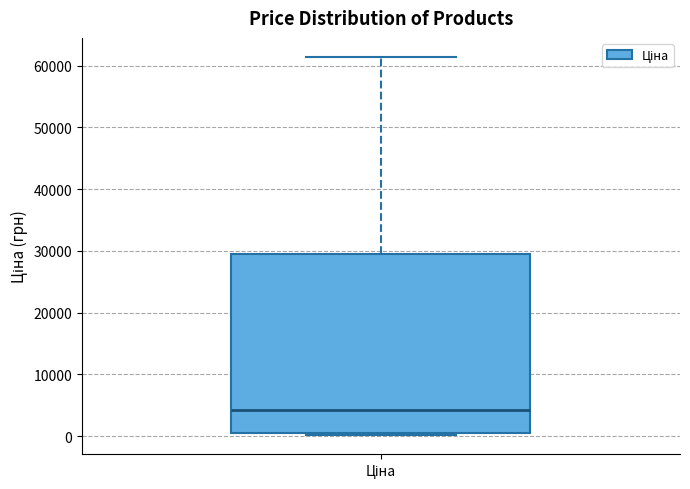

Where is the upper edge of the box for Ціна on the y-axis? The values are not printed on the chart, so give them approximately, as read against the axis.

29000